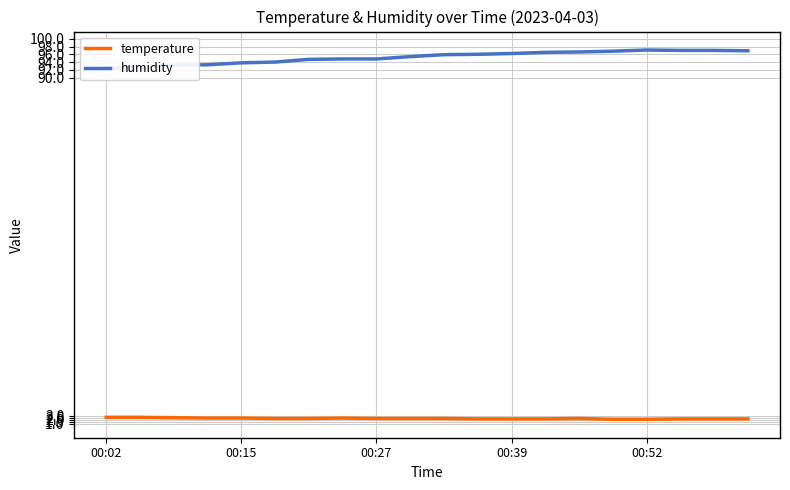

Reading left to right, list all the values displayed in this chart.

temperature: 2.6	2.6	2.5	2.4	2.4	2.3	2.3	2.4	2.3	2.3	2.3	2.2	2.2	2.2	2.3	2.1	2.1	2.2	2.2	2.2
humidity: 92.4	92.6	93.2	93.3	93.8	94.0	94.7	94.8	94.8	95.4	95.9	96.0	96.2	96.5	96.6	96.8	97.1	97.0	97.0	96.9